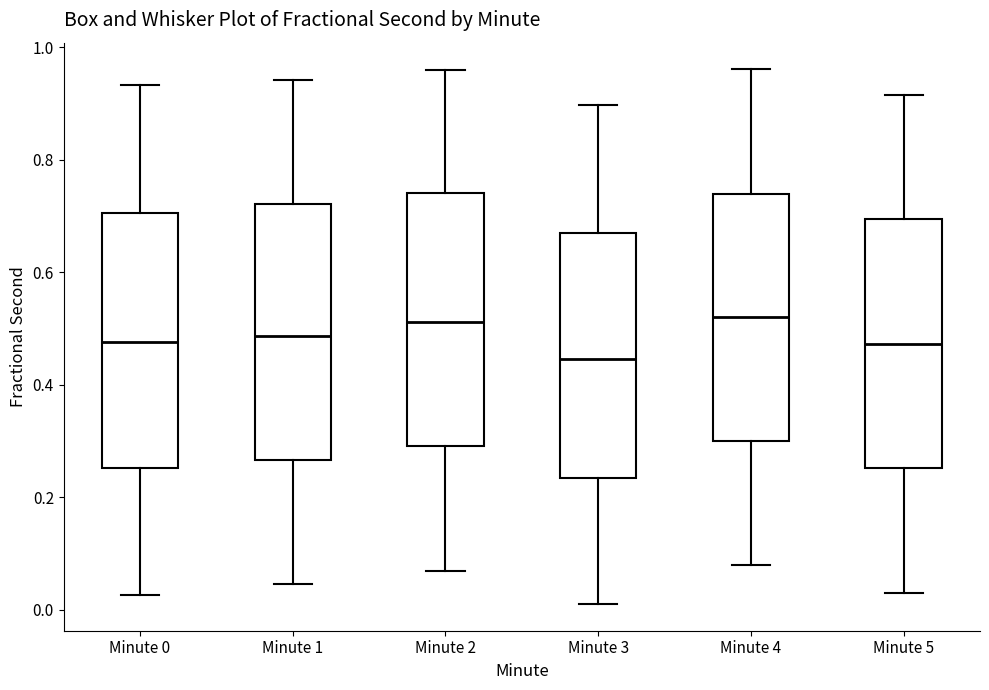

Where does the median line of the box for Minute 3 sit on the y-axis? The values are not printed on the chart, so give them approximately, as read against the axis.

0.44